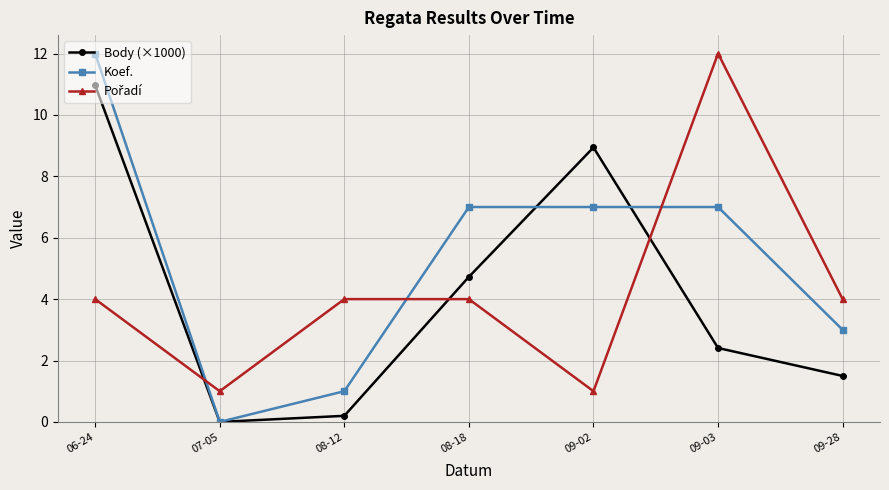

How many distinct data groups are displayed?

3